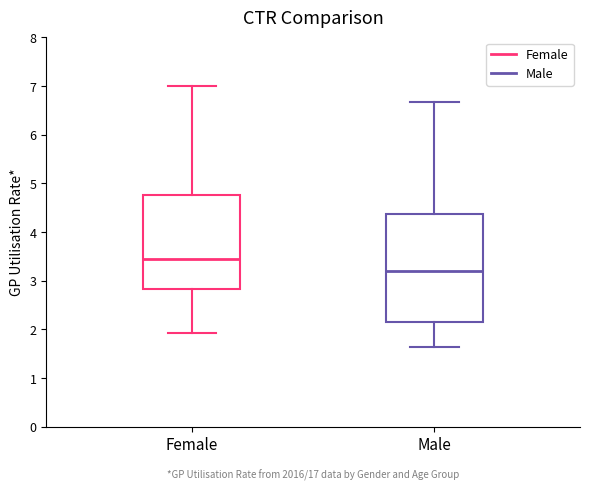

Reading left to right, transcribe this box plot: for each box, give where its median line is, the range the box spans, and where its two whiskers end, as read against the y-axis. The values are not printed on the chart, so give them approximately, as read against the axis.

Female: median 3.5, box 2.8 to 4.8, whiskers 1.9 to 7.0
Male: median 3.2, box 2.2 to 4.4, whiskers 1.6 to 6.7